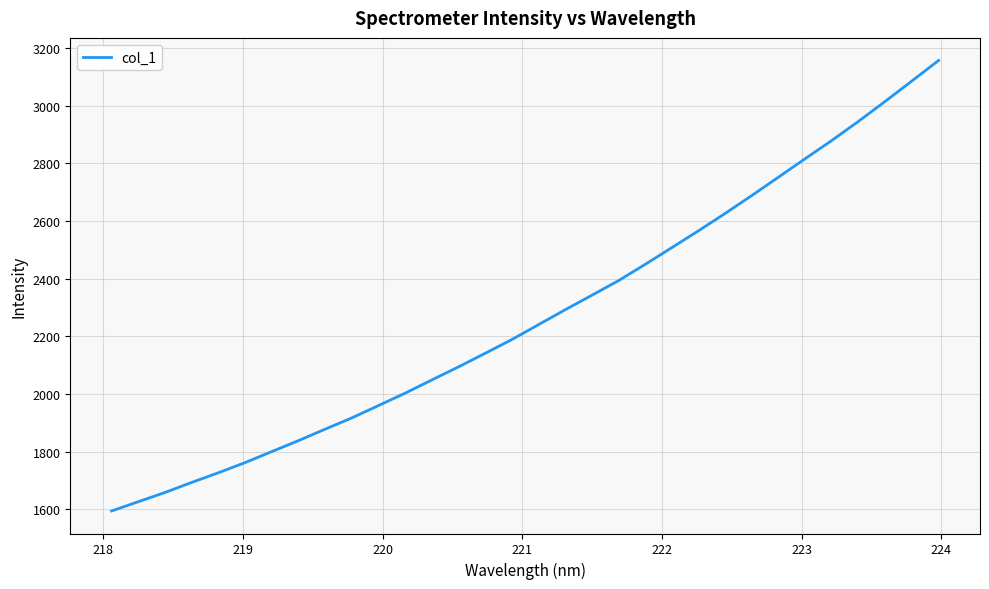

What is the maximum value shown in the chart?

3156.9